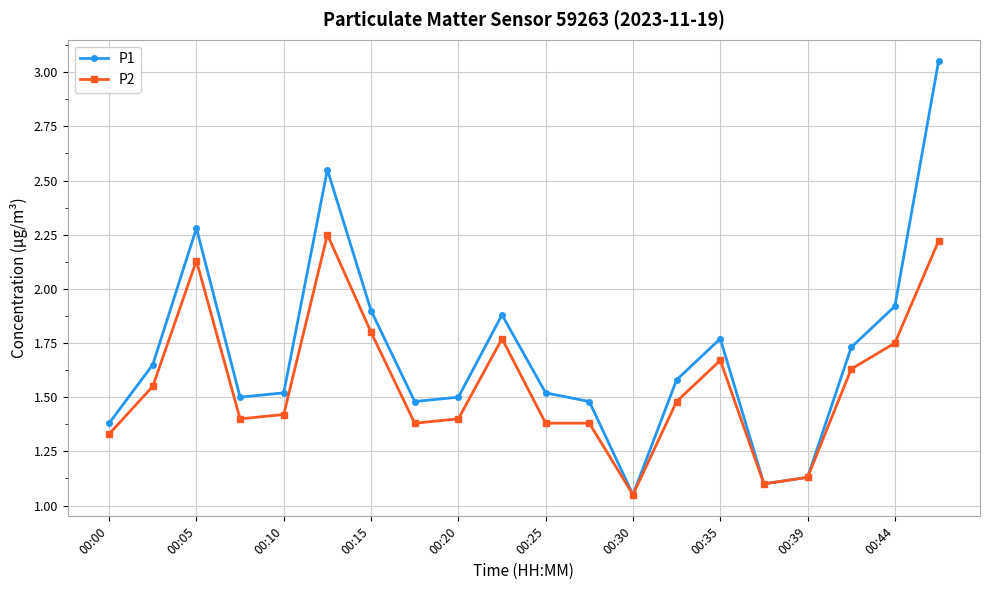

Rank the series by their maximum value, from lowest to highest.

P2, P1